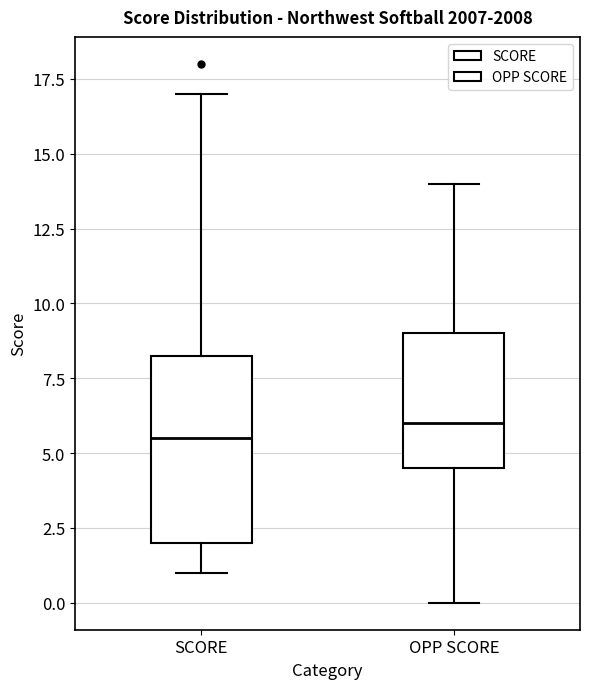

Which box's median line is the lowest?

SCORE